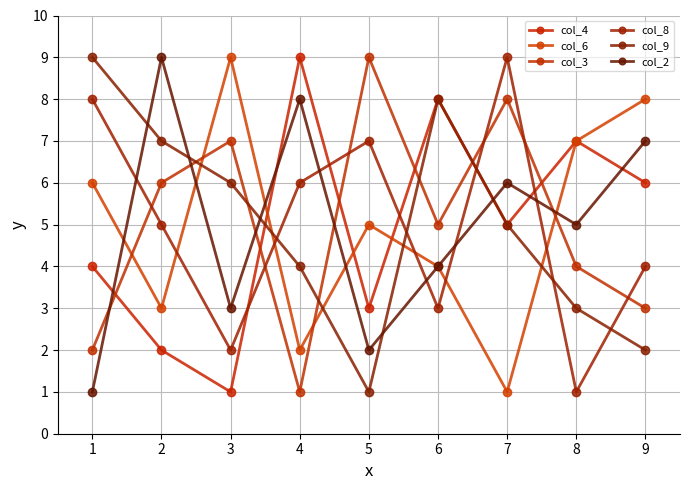

Where is the first local minimum for col_6?

2